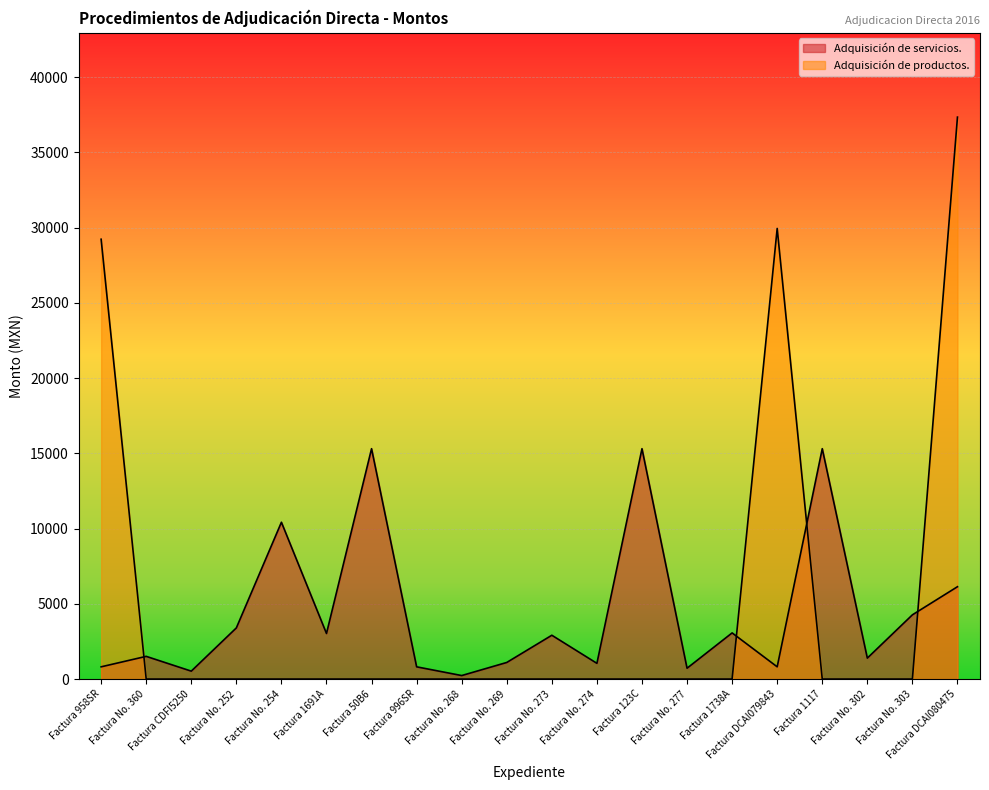

Reading left to right, transcribe all the data shown in this chart.

Adquisición de servicios.: 812.0	1508.0	525.0	3398.8	10422.6	3027.6	15312.0	812.0	232.0	1102.0	2911.6	1044.0	15312.0	719.2	3067.0	812.0	15312.0	1392.0	4268.4	6136.4
Adquisición de productos.: 29233.8	0.0	0.0	0.0	0.0	0.0	0.0	0.0	0.0	0.0	0.0	0.0	0.0	0.0	0.0	29951.1	0.0	0.0	0.0	37350.2